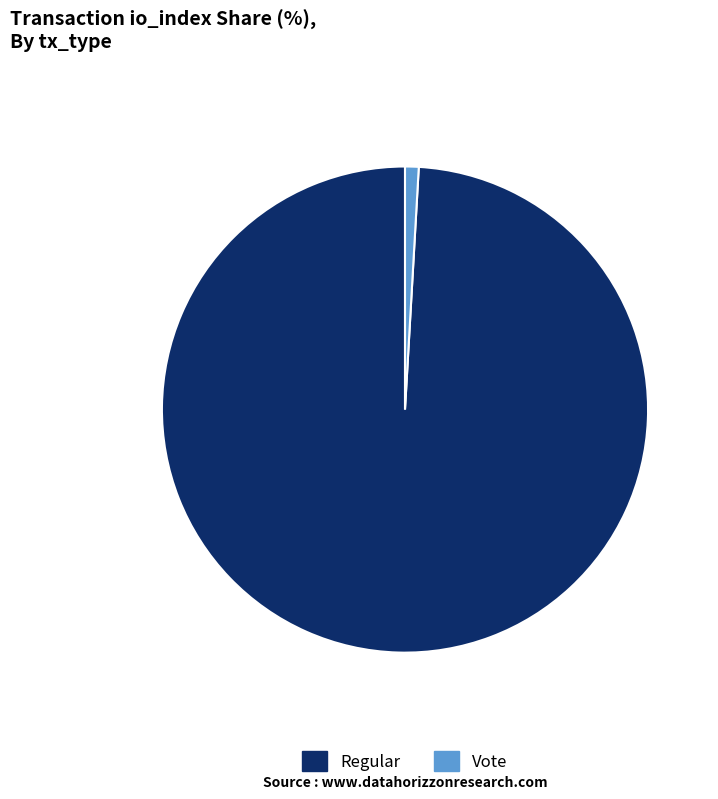

Rank the categories by value from highest to lowest.

Regular, Vote